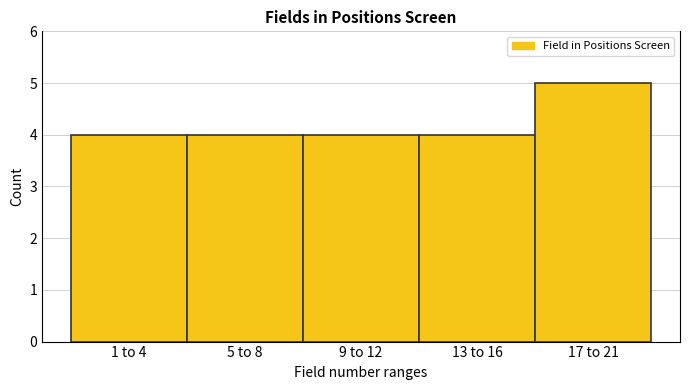

Reading right to left, transcribe all the data shown in this chart.

5	4	4	4	4